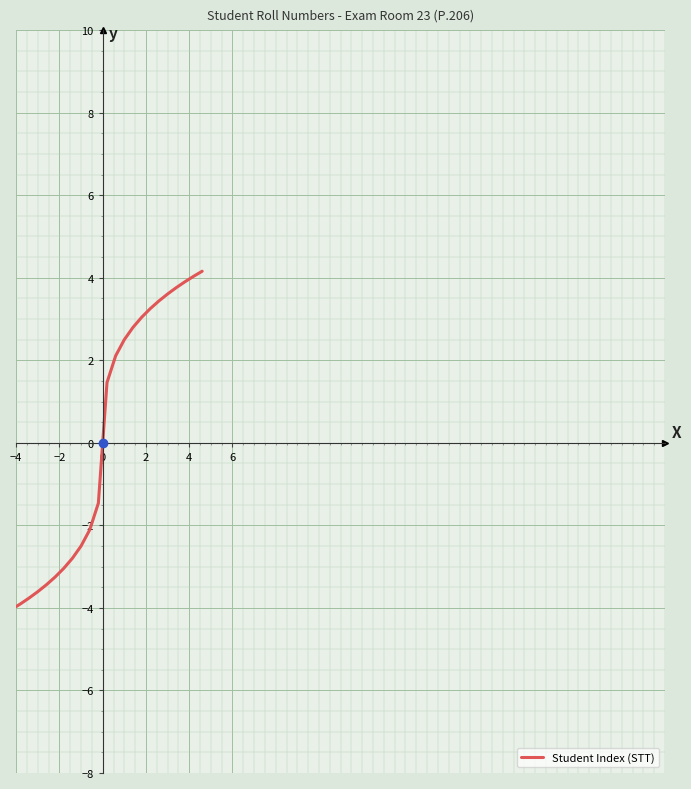

What is the difference between the maximum and minimum values?

8.3